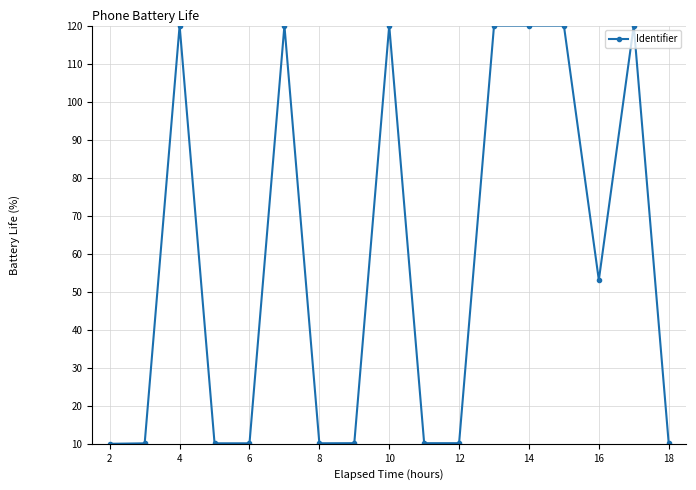

What is the average value?

57.9